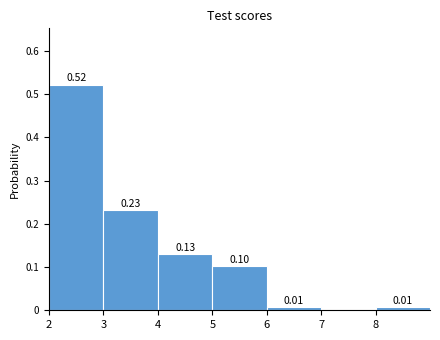

Which range on the x-axis has the tallest bar?

2 to 3